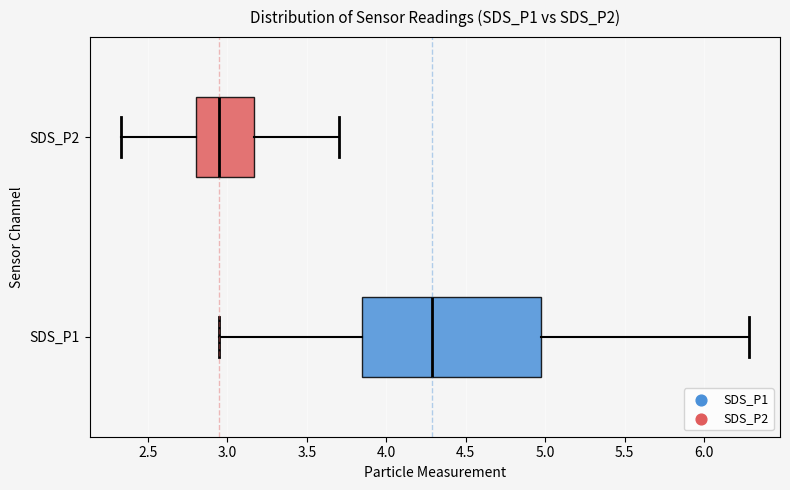

Reading bottom to top, transcribe this box plot: for each box, give where its median line is, the range the box spans, and where its two whiskers end, as read against the x-axis. The values are not printed on the chart, so give them approximately, as read against the axis.

SDS_P1: median 4.30, box 3.85 to 5.00, whiskers 2.95 to 6.30
SDS_P2: median 2.95, box 2.80 to 3.15, whiskers 2.35 to 3.70